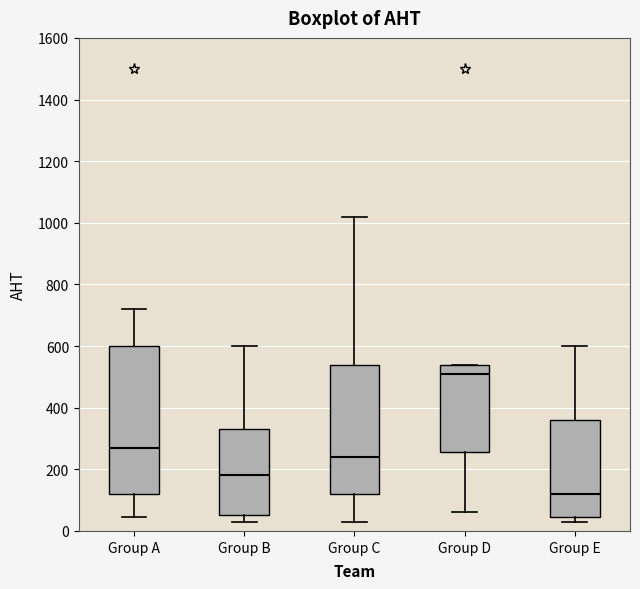

Reading left to right, transcribe this box plot: for each box, give where its median line is, the range the box spans, and where its two whiskers end, as read against the y-axis. The values are not printed on the chart, so give them approximately, as read against the axis.

Group A: median 280, box 120 to 600, whiskers 40 to 720
Group B: median 180, box 60 to 340, whiskers 40 to 600
Group C: median 240, box 120 to 540, whiskers 40 to 1020
Group D: median 520, box 260 to 540, whiskers 60 to 540
Group E: median 120, box 40 to 360, whiskers 40 (just below the box's lower edge) to 600